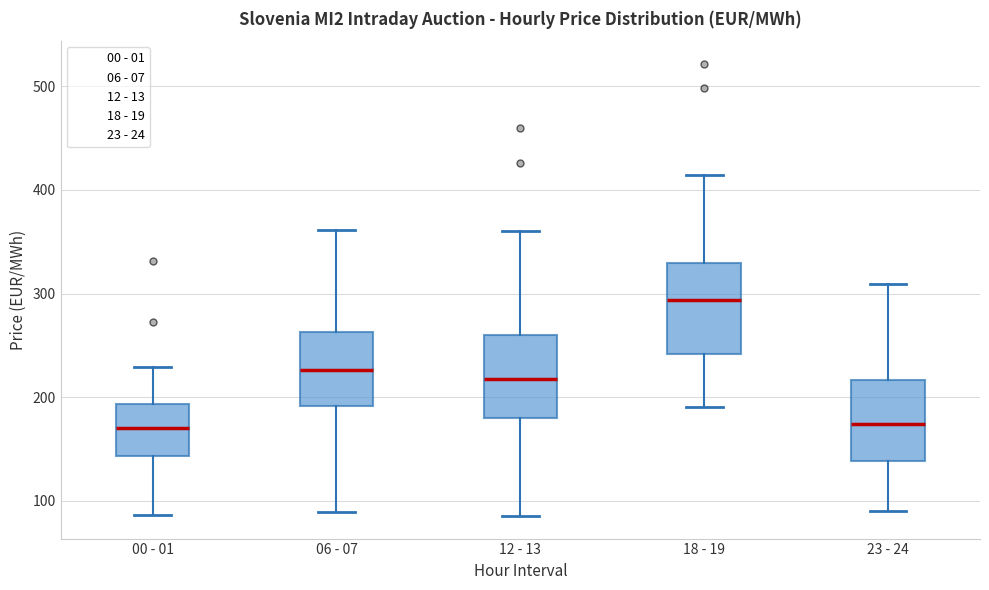

Reading left to right, transcribe this box plot: for each box, give where its median line is, the range the box spans, and where its two whiskers end, as read against the y-axis. The values are not printed on the chart, so give them approximately, as read against the axis.

00 - 01: median 170, box 140 to 190, whiskers 90 to 230
06 - 07: median 230, box 190 to 260, whiskers 90 to 360
12 - 13: median 220, box 180 to 260, whiskers 90 to 360
18 - 19: median 290, box 240 to 330, whiskers 190 to 410
23 - 24: median 170, box 140 to 220, whiskers 90 to 310